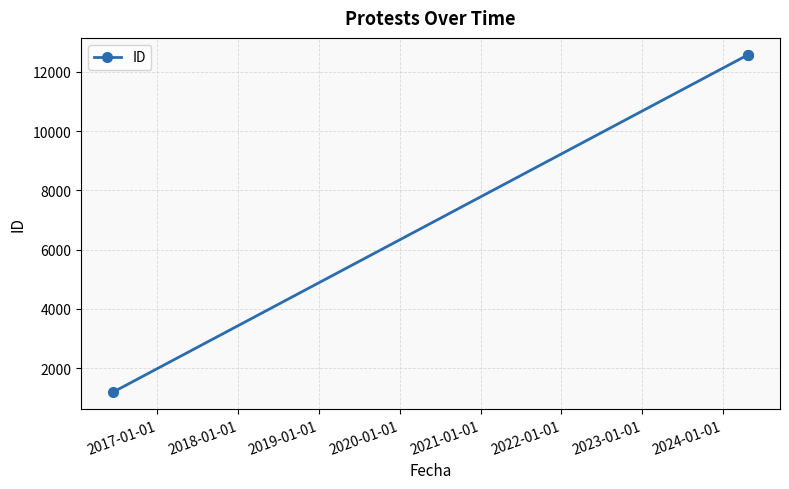

What is the sum of all values?

26331